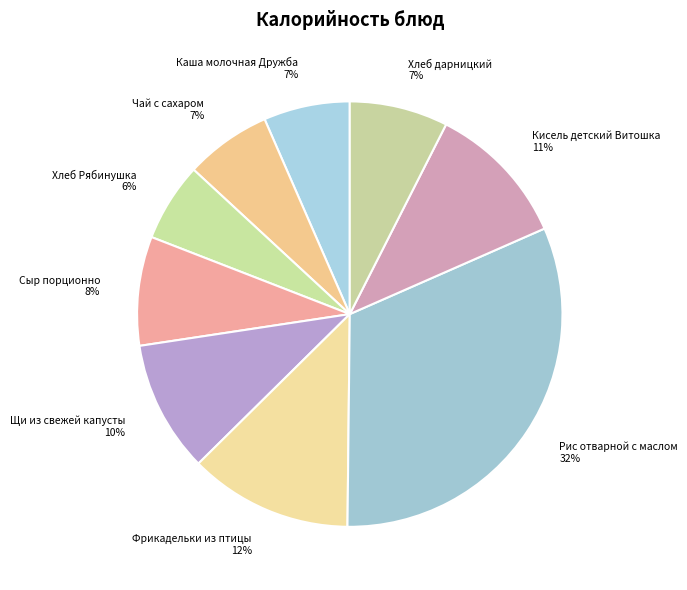

Which category has the biggest portion of the pie?

Рис отварной с маслом